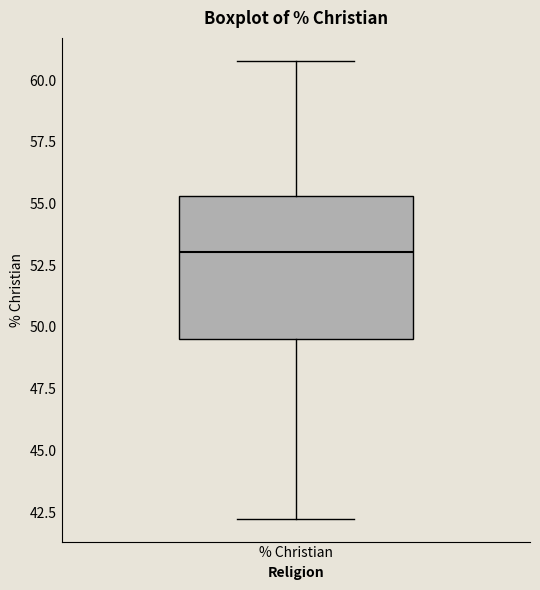

Read this box plot against the y-axis: the position of the median line, the range covered by the box, and the ends of both whiskers. The values are not printed on the chart, so give them approximately, as read against the axis.

median 53.0, box 49.5 to 55.5, whiskers 42.0 to 61.0